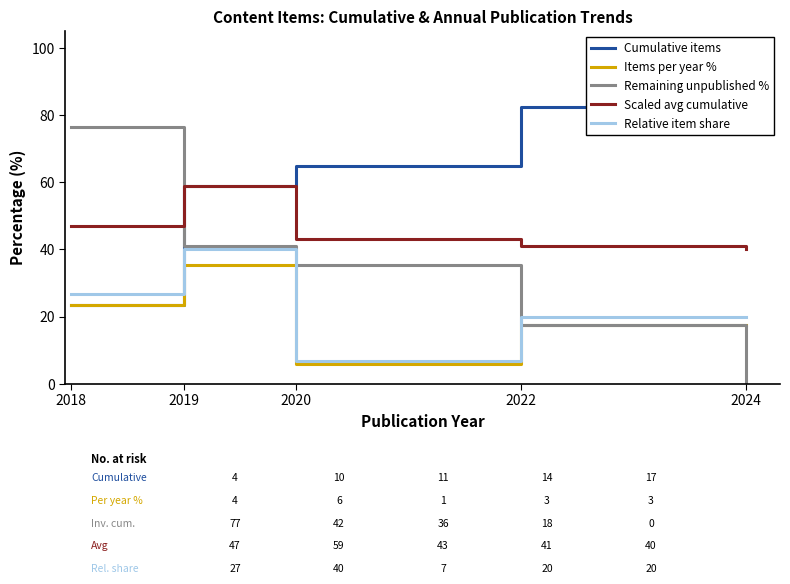

How many interior local peaks does the Items per year % series have?

1